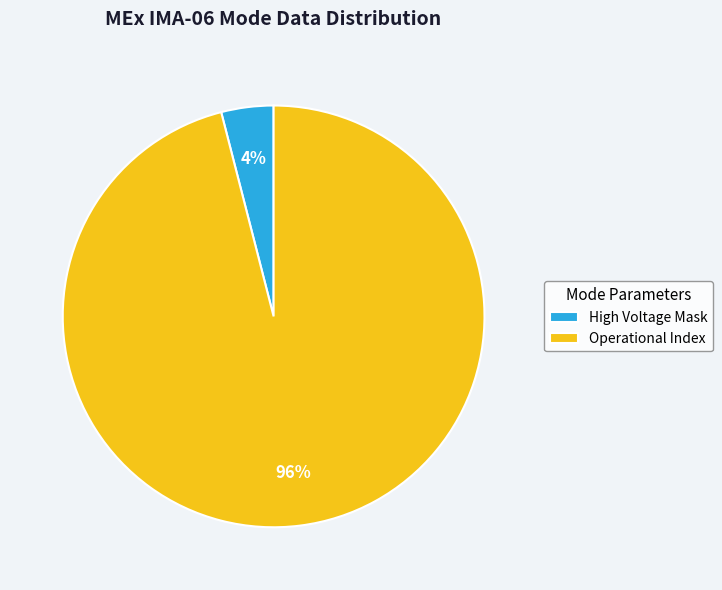

What is the largest slice in the pie chart?

Operational Index